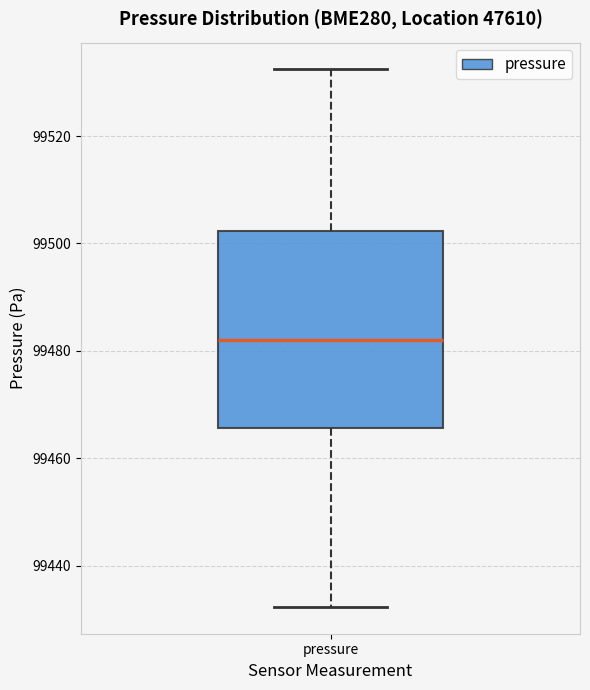

Where does the upper whisker of the box for pressure end on the y-axis? The values are not printed on the chart, so give them approximately, as read against the axis.

99532